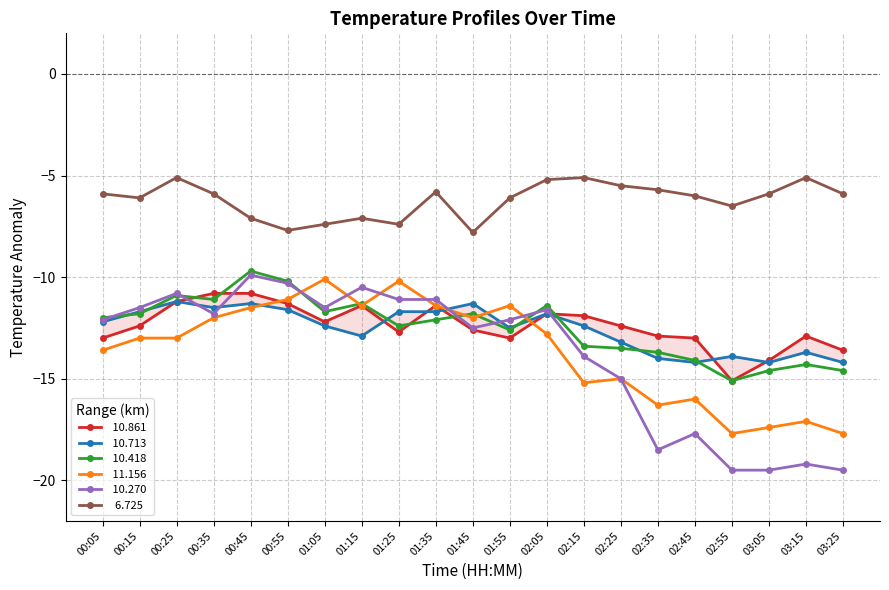

The value of  11.156 at 01:55 is -4.7. True or false?

False